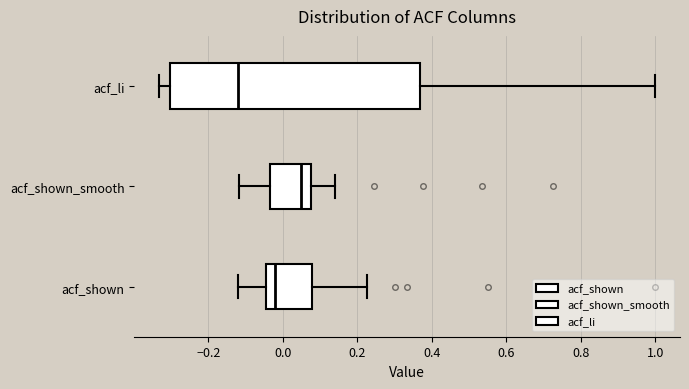

Reading bottom to top, transcribe this box plot: for each box, give where its median line is, the range the box spans, and where its two whiskers end, as read against the x-axis. The values are not printed on the chart, so give them approximately, as read against the axis.

acf_shown: median -0.02, box -0.04 to 0.08, whiskers -0.12 to 0.22
acf_shown_smooth: median 0.04, box -0.04 to 0.08, whiskers -0.12 to 0.14
acf_li: median -0.12, box -0.30 to 0.36, whiskers -0.34 to 1.00